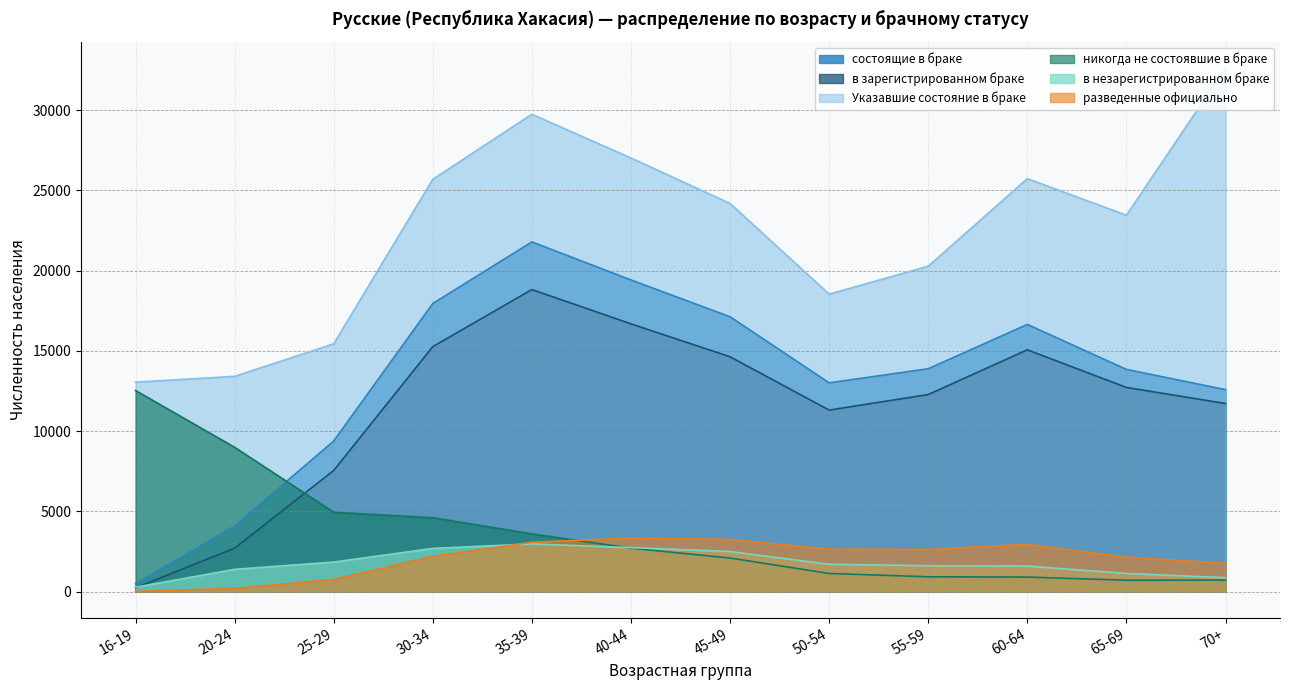

What is the value of the состоящие в браке point at the 5th from the left?

21794